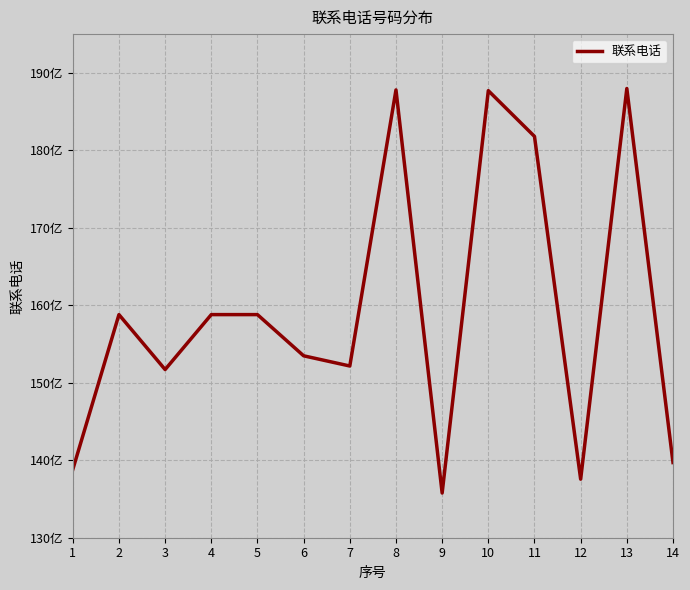

What is the change in value from 7 to 11?

+2963359470